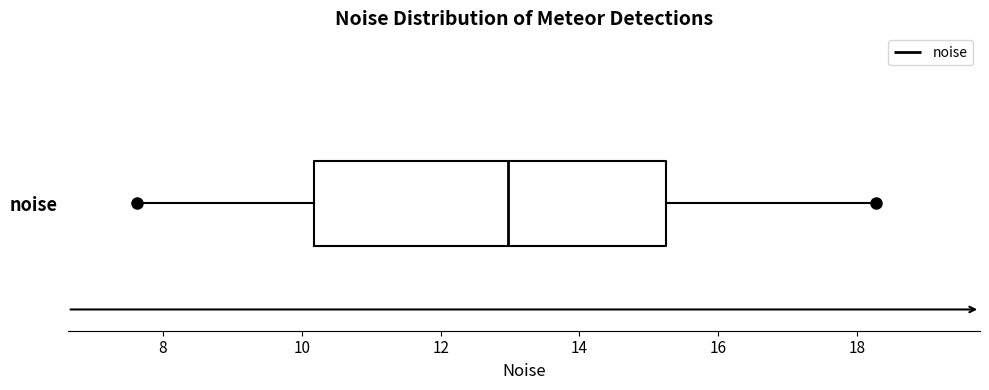

Transcribe this box plot: give where the median line is, the range the box spans, and where the two whiskers end, as read against the x-axis. The values are not printed on the chart, so give them approximately, as read against the axis.

median 13.0, box 10.2 to 15.2, whiskers 7.6 to 18.2